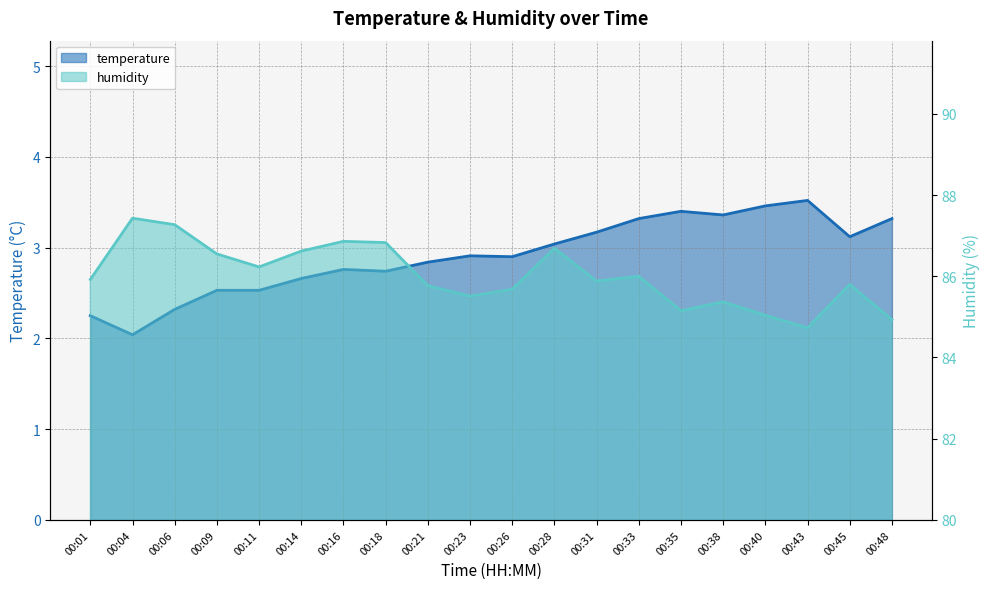

Rank the categories by humidity value from highest to lowest.

00:04, 00:06, 00:16, 00:18, 00:28, 00:14, 00:09, 00:11, 00:33, 00:01, 00:31, 00:45, 00:21, 00:26, 00:23, 00:38, 00:35, 00:40, 00:48, 00:43